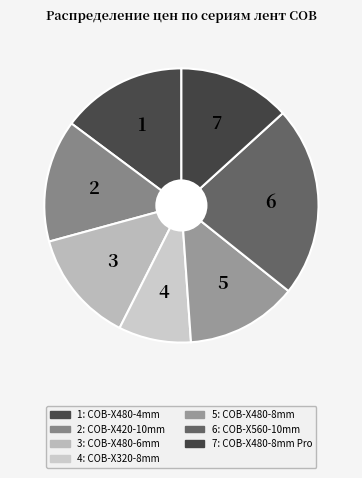

Count the number of slices in the pie.

7